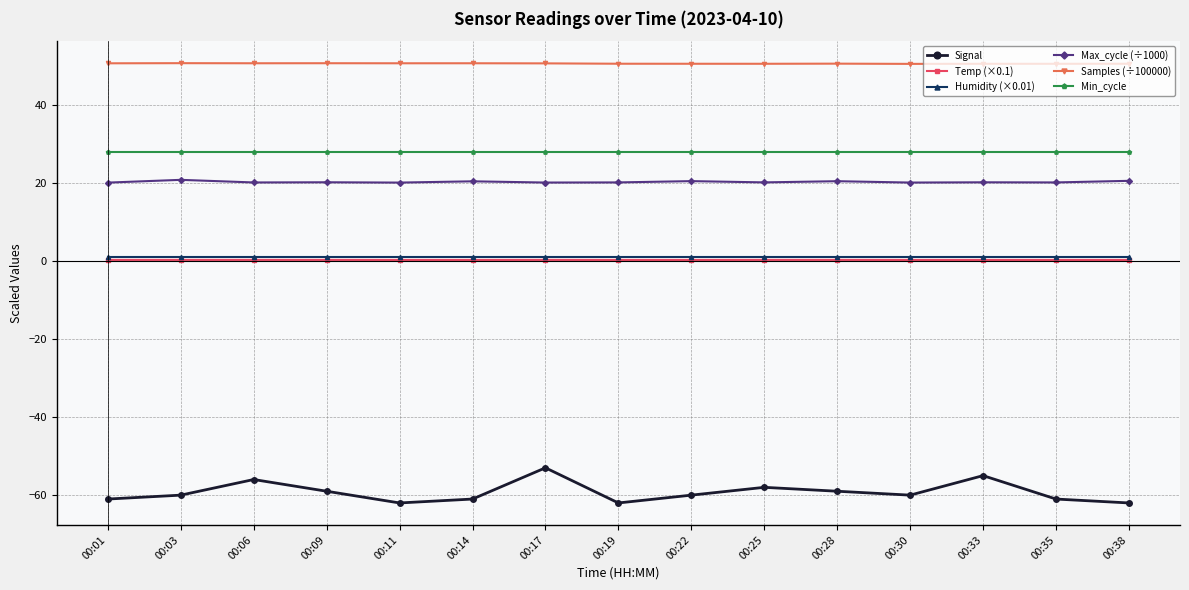

In Max_cycle (÷1000), how many points are lower than both neighbors (excluding endpoints)?

6